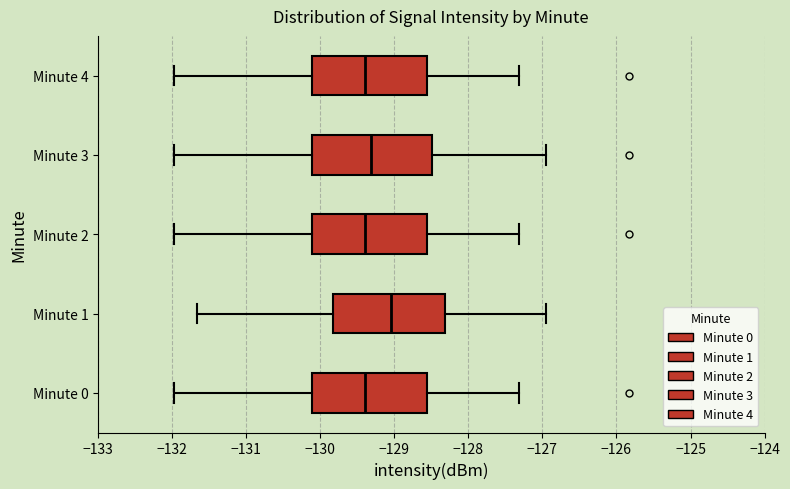

Where does the right whisker of the box for Minute 0 end on the x-axis? The values are not printed on the chart, so give them approximately, as read against the axis.

-127.3